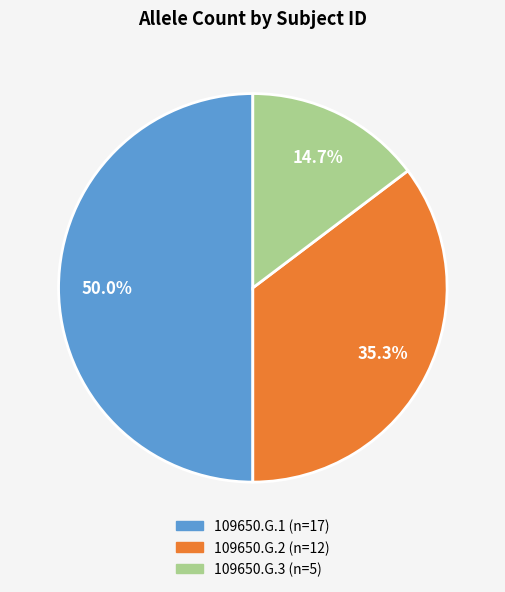

True or false: 109650.G.1 accounts for 62% of the total.

False